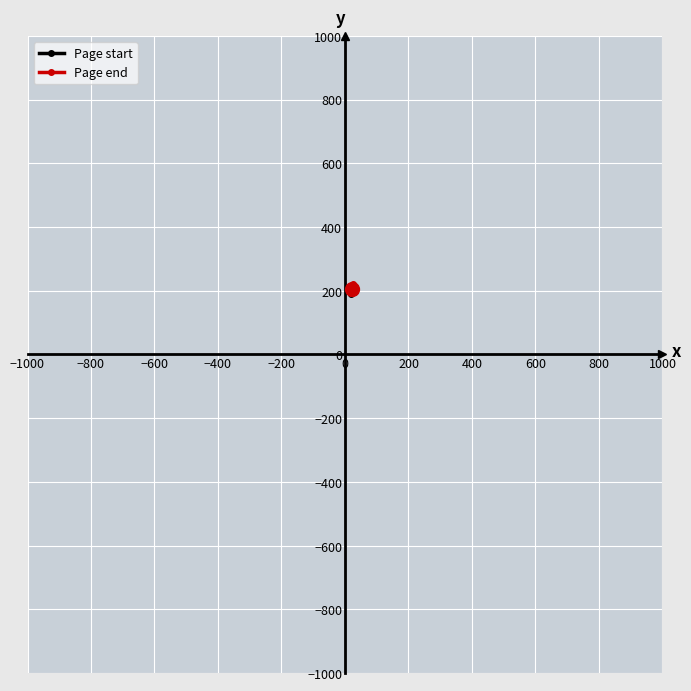

What is the value of the Page start point at the 2nd from the left?

193